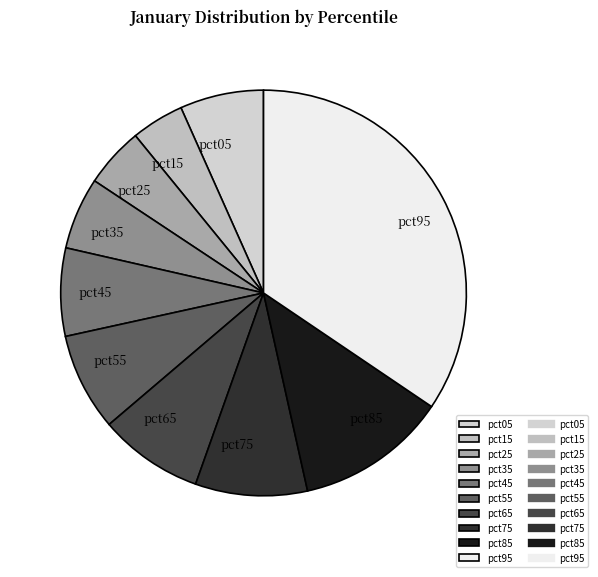

True or false: pct35 accounts for 6% of the total.

True